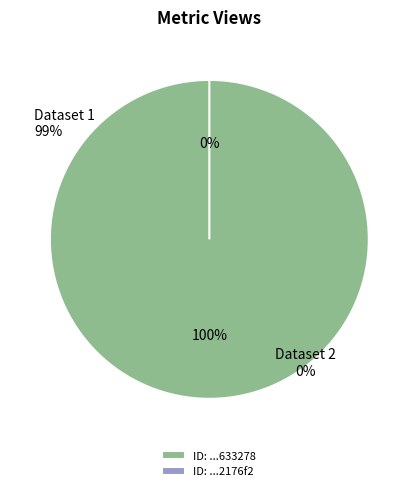

Count the number of slices in the pie.

2